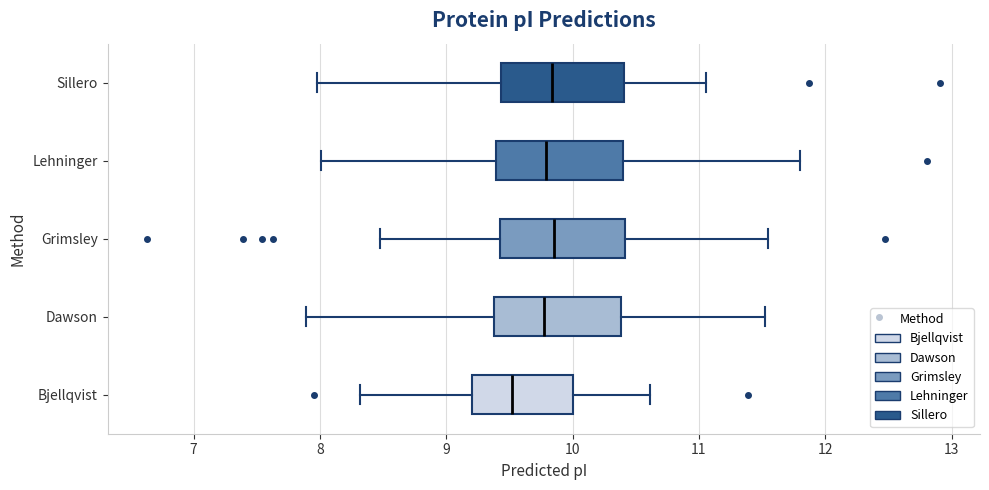

Where does the right whisker of the box for Sillero end on the x-axis? The values are not printed on the chart, so give them approximately, as read against the axis.

11.1